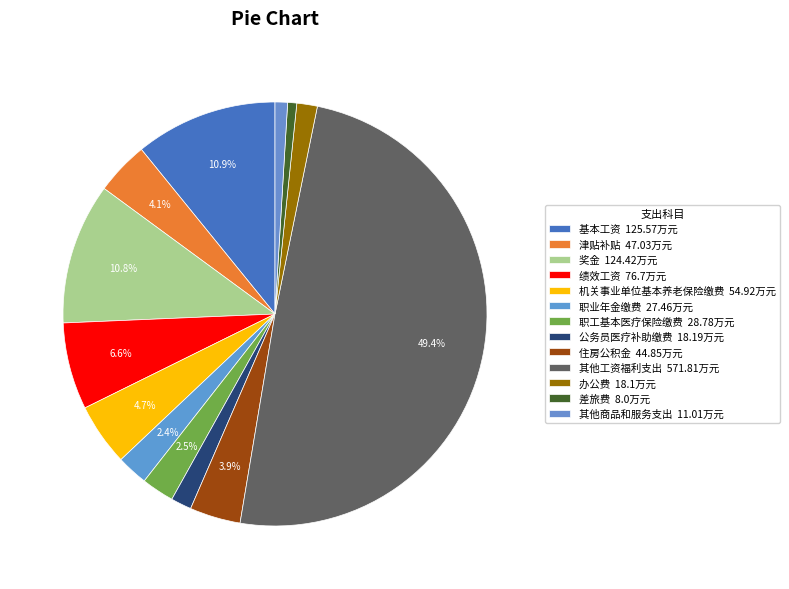

Which category has the smallest portion of the pie?

差旅费